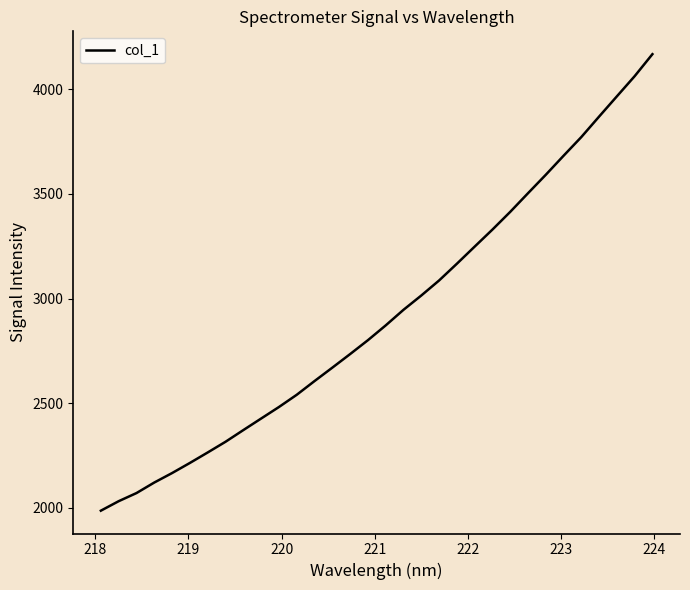

What is the maximum value shown in the chart?

4168.0